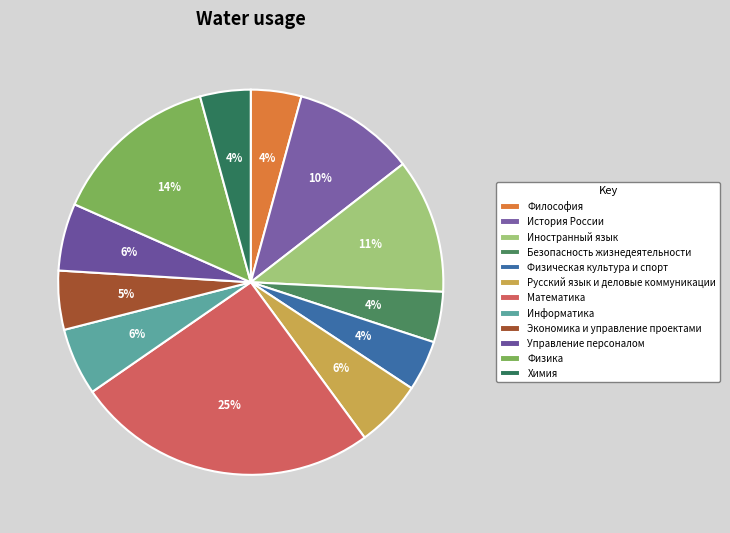

What percentage is the Русский язык и деловые коммуникации slice, to the nearest percent?

6%